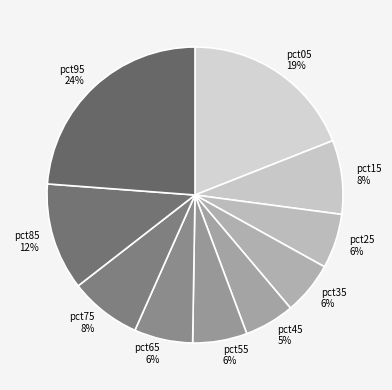

To the nearest percent, what percentage of the pie is pct65?

6%